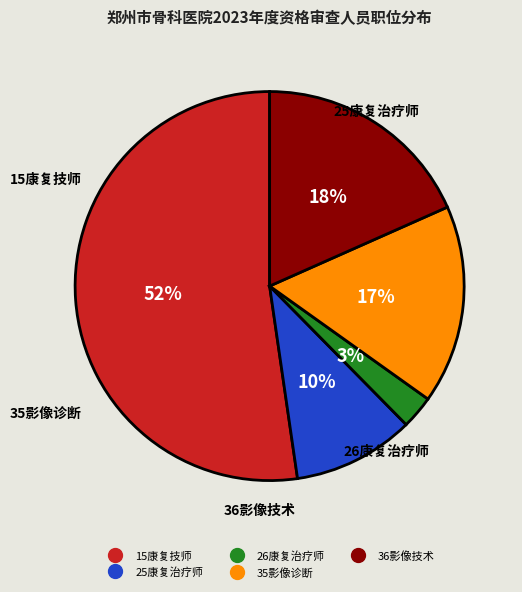

To the nearest percent, what percentage of the pie is 26康复治疗师?

3%